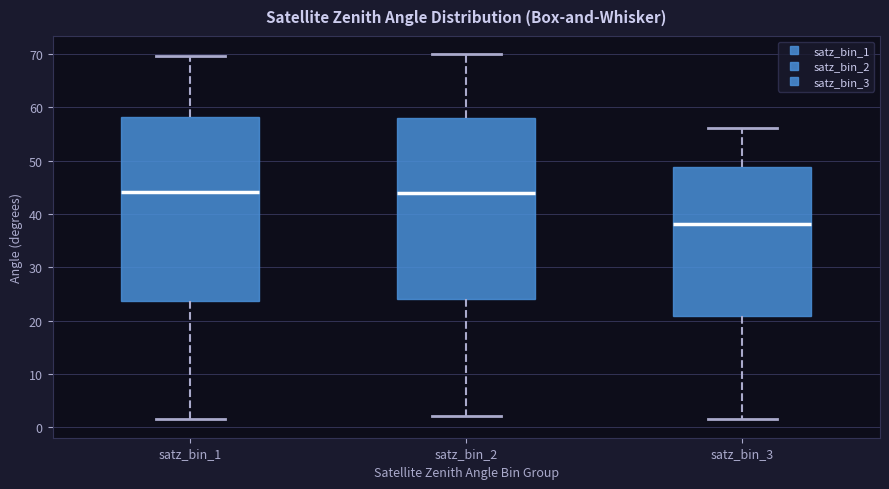

Reading left to right, transcribe this box plot: for each box, give where its median line is, the range the box spans, and where its two whiskers end, as read against the y-axis. The values are not printed on the chart, so give them approximately, as read against the axis.

satz_bin_1: median 44, box 24 to 58, whiskers 2 to 70
satz_bin_2: median 44, box 24 to 58, whiskers 2 to 70
satz_bin_3: median 38, box 21 to 49, whiskers 1 to 56